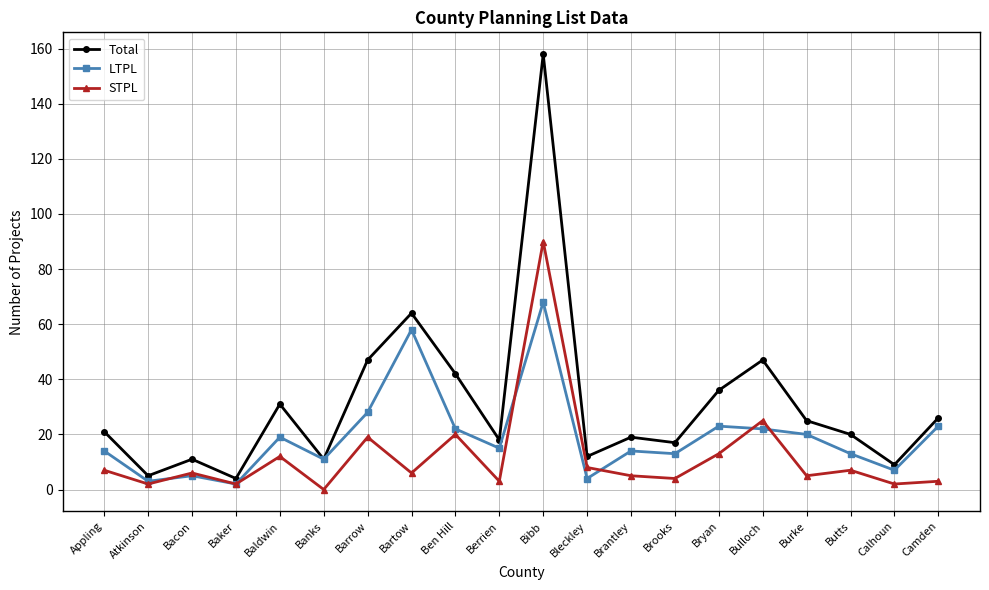

Is the value of LTPL at Burke greater than the value of STPL at Bacon?

Yes